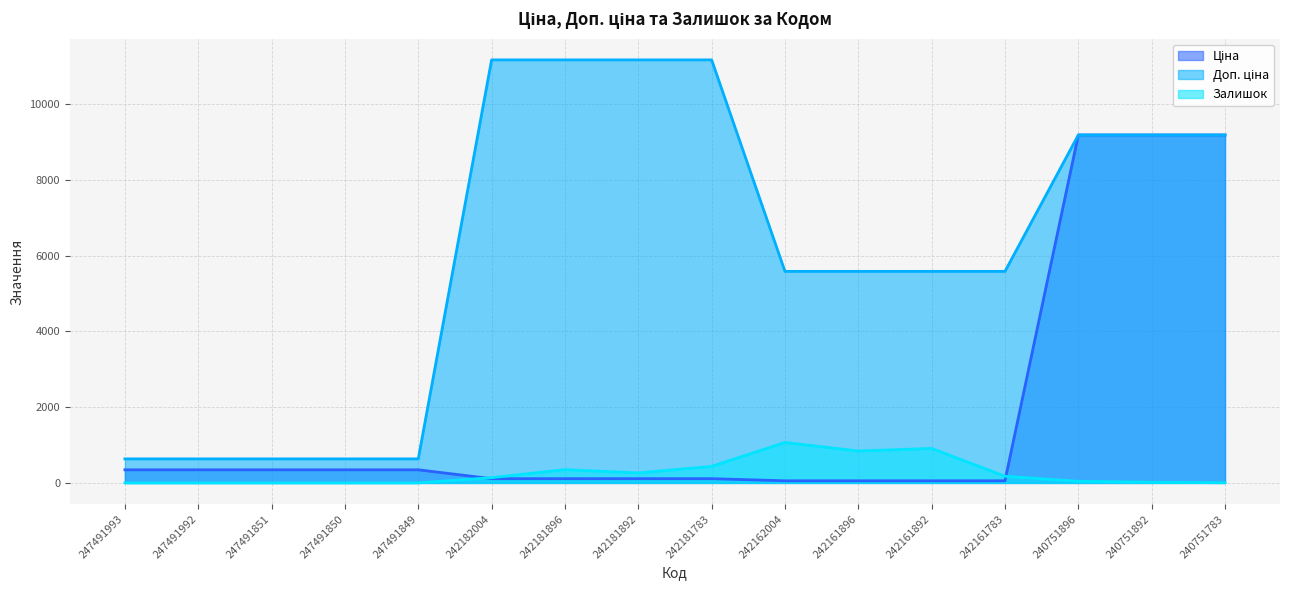

List the series in order of their overall mean, lowest first.

Залишок, Ціна, Доп. ціна